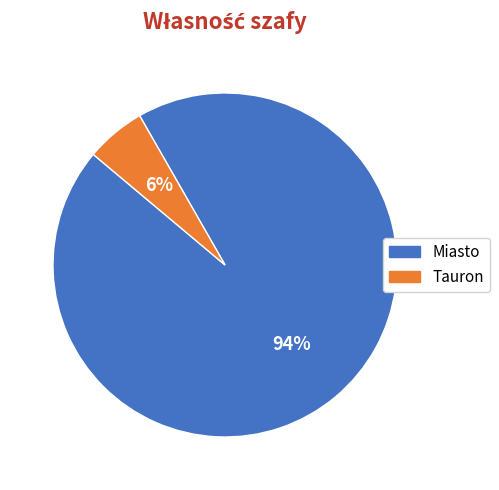

To the nearest percent, what portion does Miasto represent?

94%